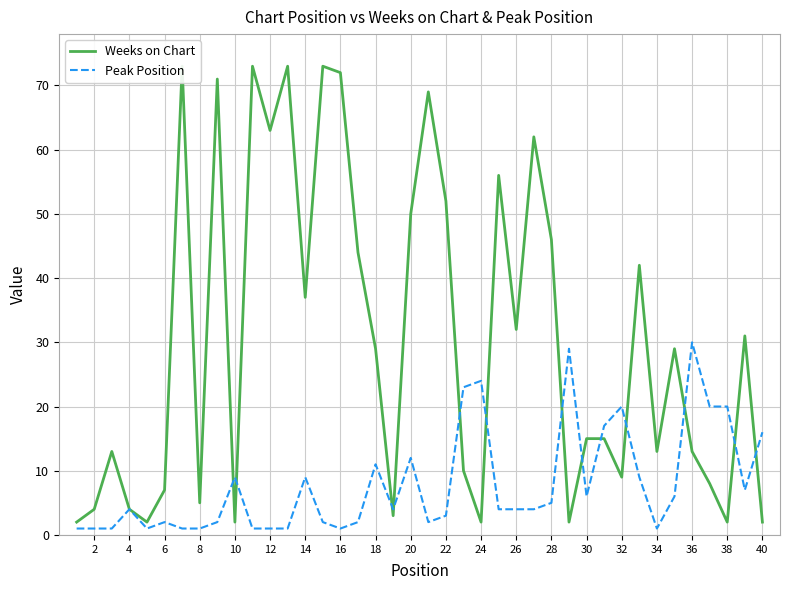

The Peak Position series shows 4 at 4. True or false?

True